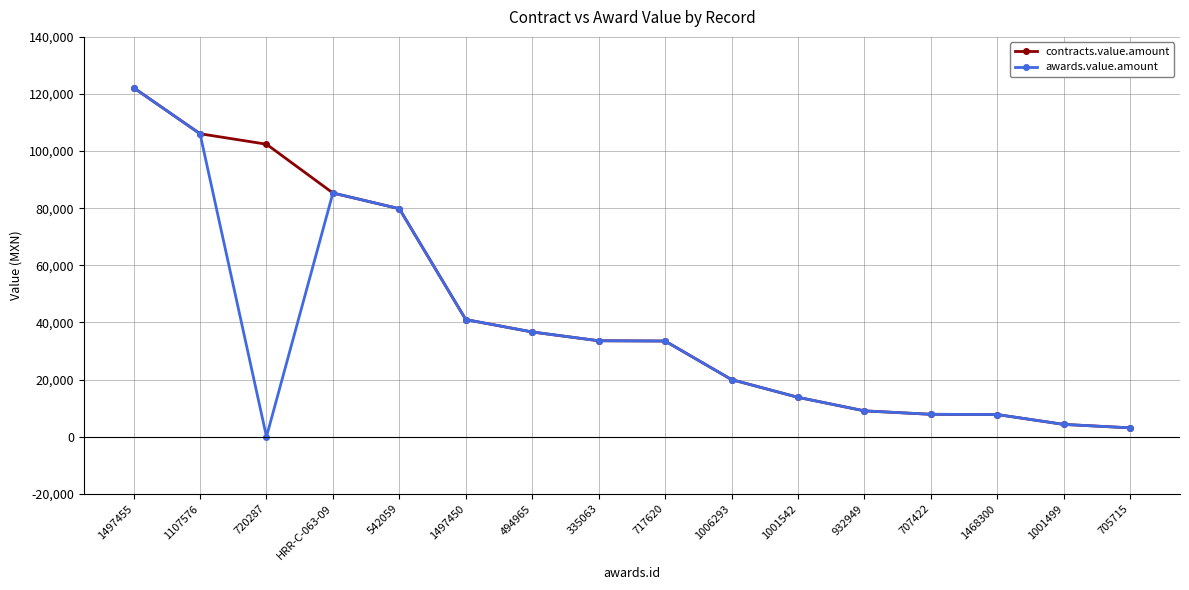

Which label corresponds to the largest value in the chart?

1497455